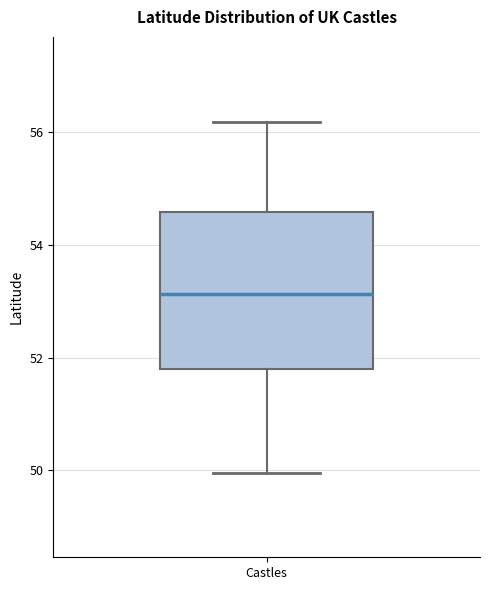

Read this box plot against the y-axis: the position of the median line, the range covered by the box, and the ends of both whiskers. The values are not printed on the chart, so give them approximately, as read against the axis.

median 53.2, box 51.8 to 54.6, whiskers 50.0 to 56.2